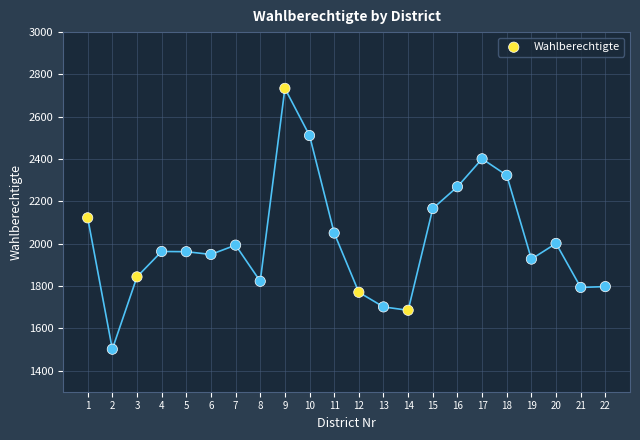

What is the range of X values (max minus min)?

21